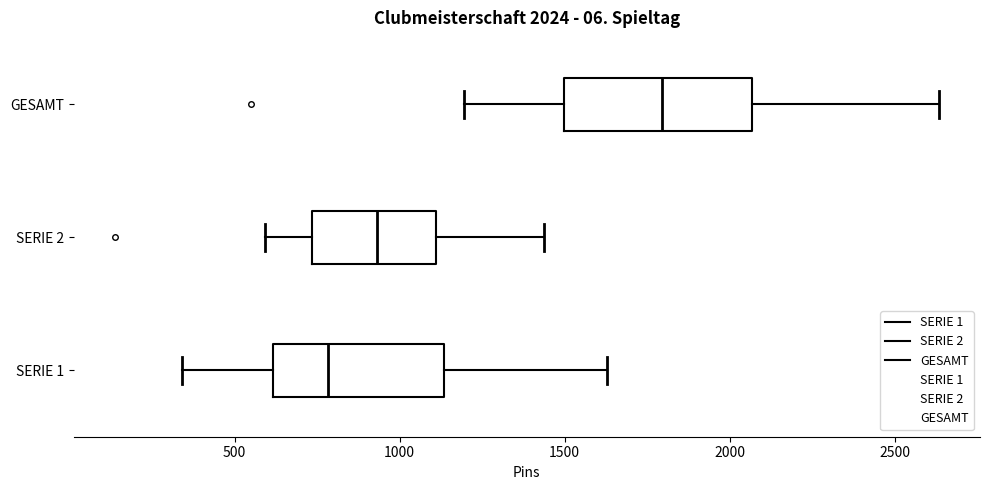

Which box has the furthest to the right median line?

GESAMT